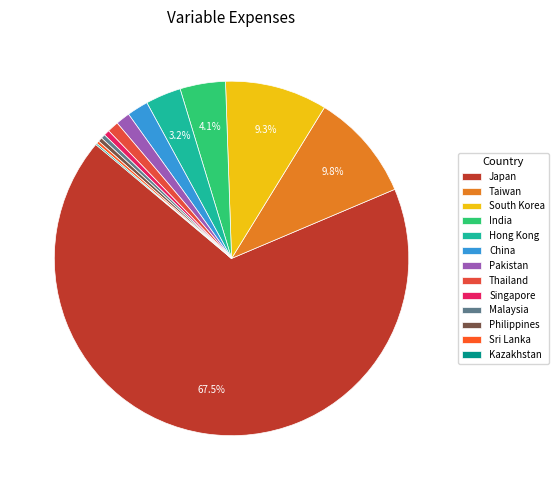

To the nearest percent, what portion does Taiwan represent?

10%